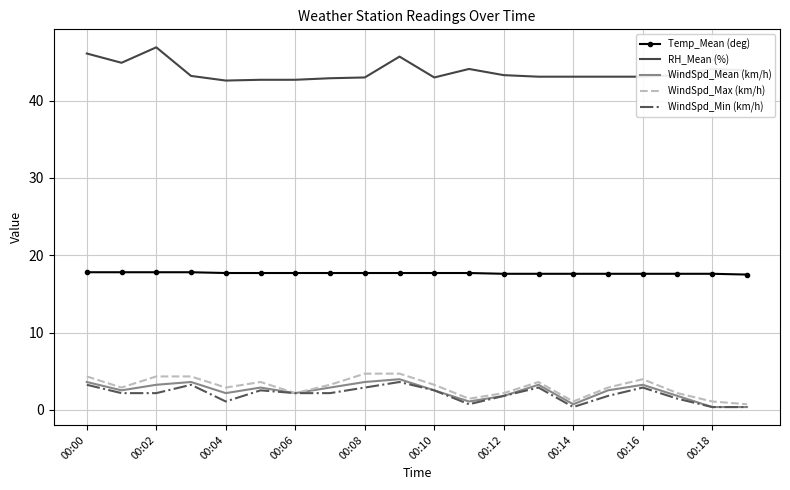

Count the number of categories in the chart.

20